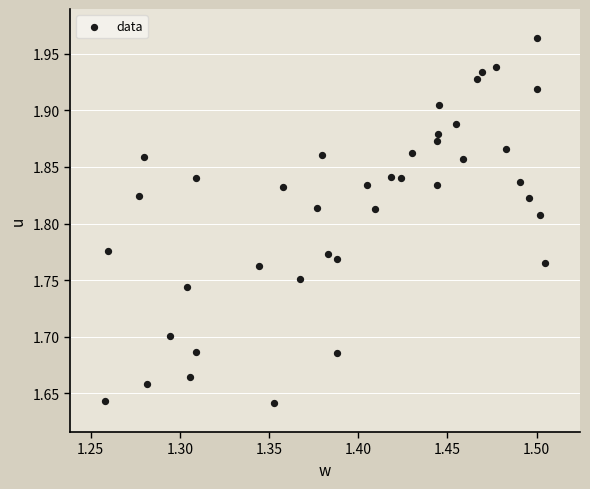

What is the range of Y values (max minus min)?

0.3